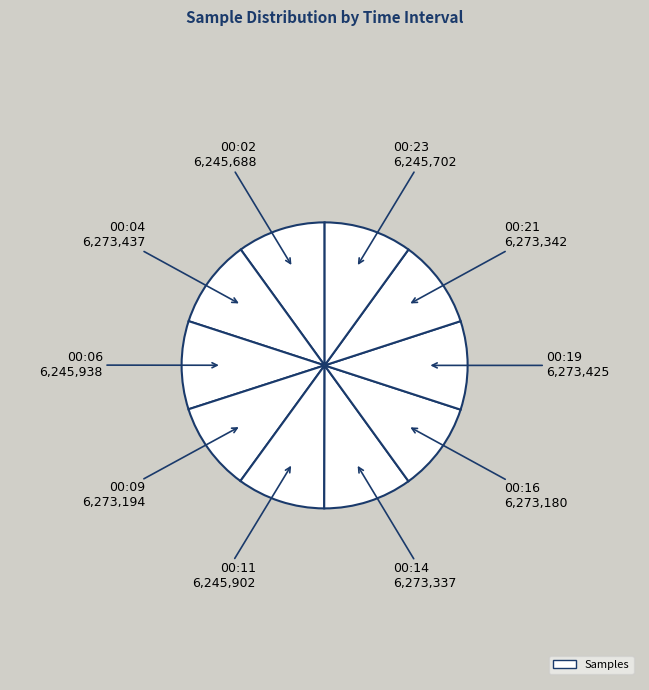

How many segments does this pie chart have?

10